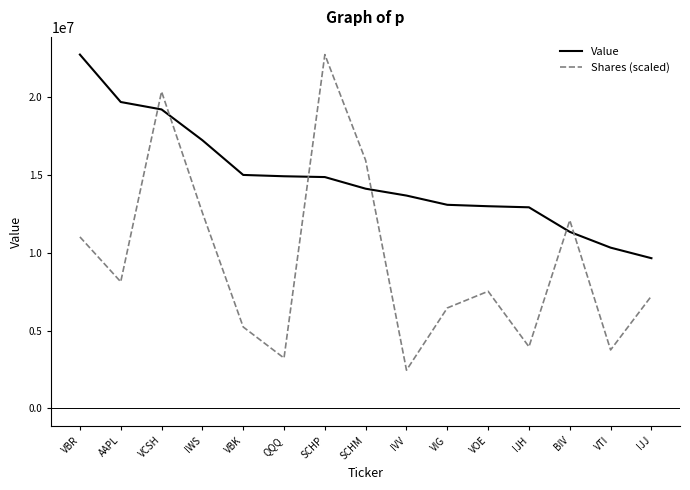

Rank the series at SCHP from highest to lowest value.

Shares (scaled), Value